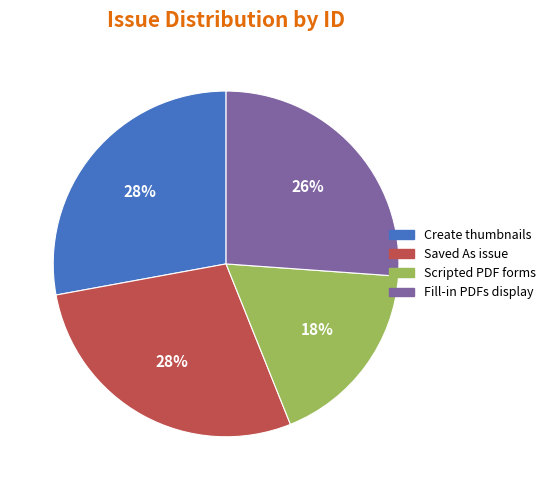

To the nearest percent, what is the difference between the largest and smallest slice percentages?

10%